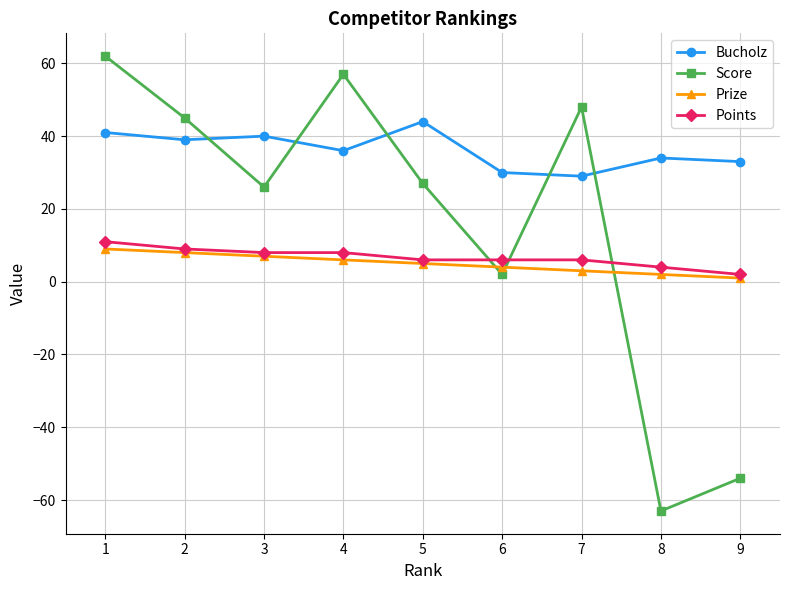

Which series has the widest spread of values?

Score